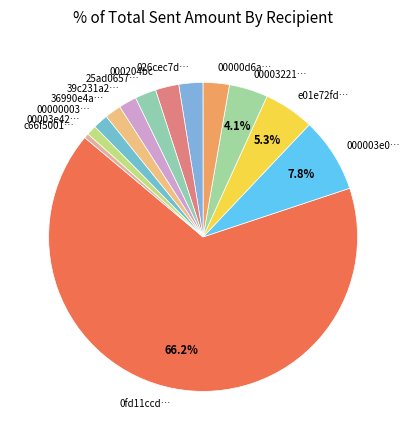

What is the smallest slice in the pie chart?

c66f5001…